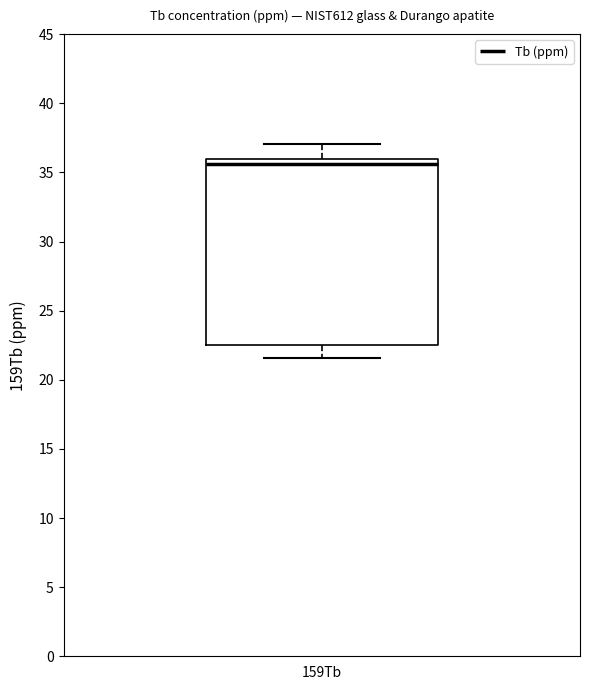

Transcribe this box plot: give where the median line is, the range the box spans, and where the two whiskers end, as read against the y-axis. The values are not printed on the chart, so give them approximately, as read against the axis.

median 35.5, box 22.5 to 36.0, whiskers 21.5 to 37.0